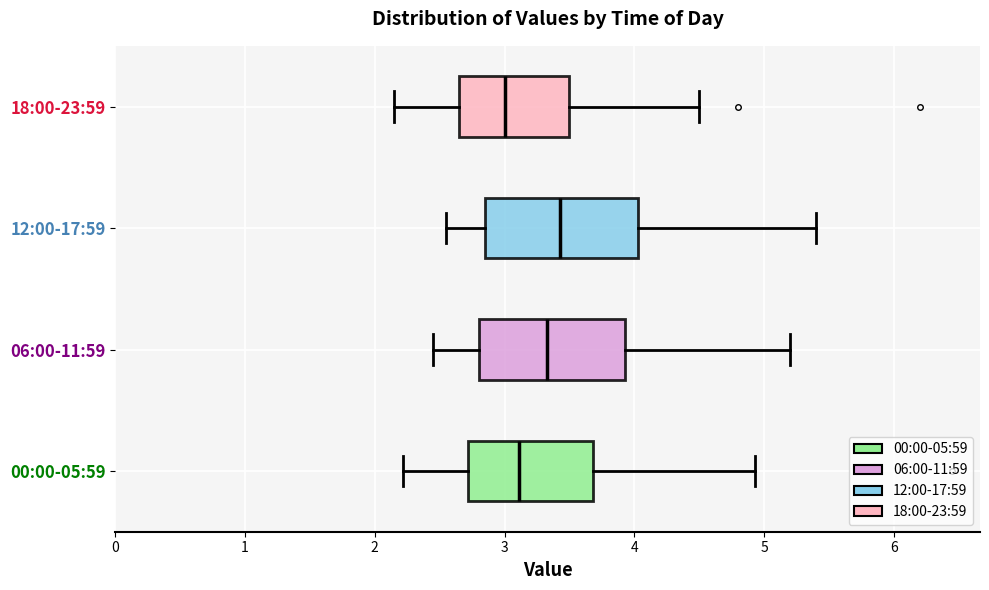

Where does the median line of the box for 18:00-23:59 sit on the x-axis? The values are not printed on the chart, so give them approximately, as read against the axis.

3.0